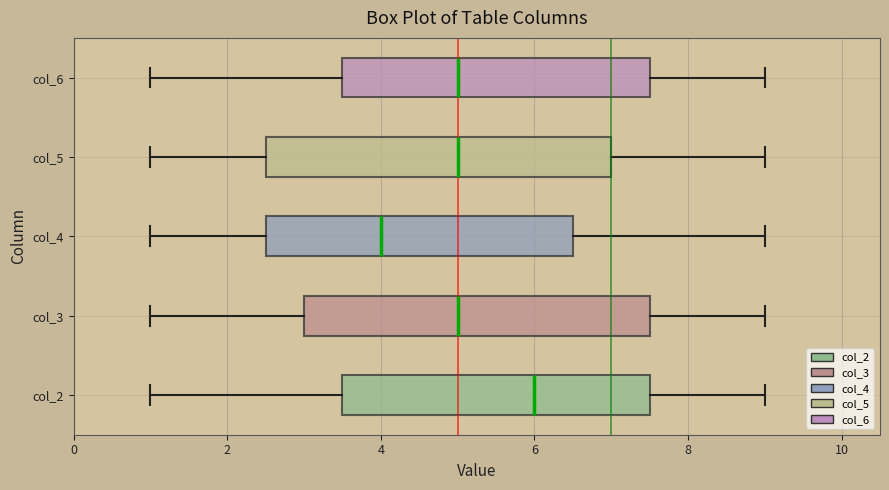

Reading bottom to top, transcribe this box plot: for each box, give where its median line is, the range the box spans, and where its two whiskers end, as read against the x-axis. The values are not printed on the chart, so give them approximately, as read against the axis.

col_2: median 6.0, box 3.6 to 7.6, whiskers 1.0 to 9.0
col_3: median 5.0, box 3.0 to 7.6, whiskers 1.0 to 9.0
col_4: median 4.0, box 2.6 to 6.6, whiskers 1.0 to 9.0
col_5: median 5.0, box 2.6 to 7.0, whiskers 1.0 to 9.0
col_6: median 5.0, box 3.6 to 7.6, whiskers 1.0 to 9.0